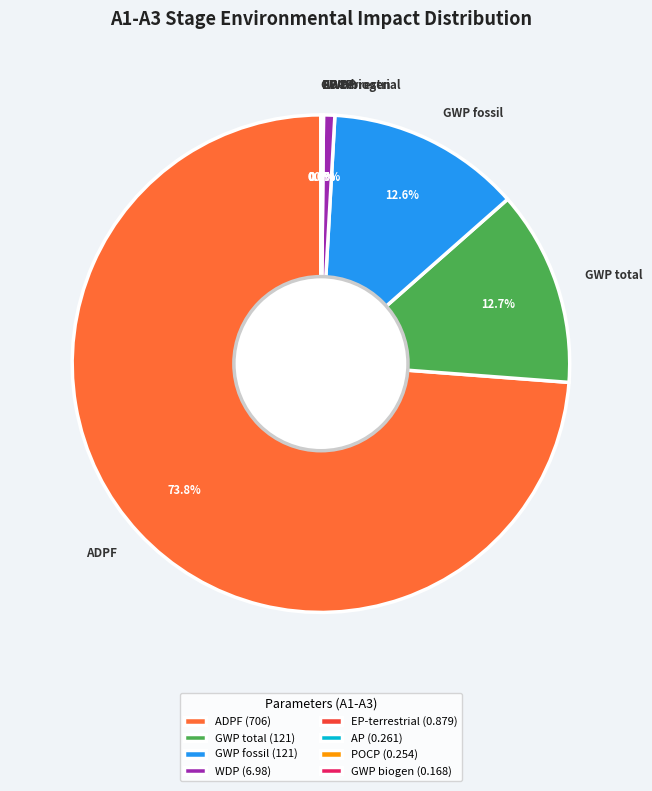

Does any single category account for the majority?

Yes